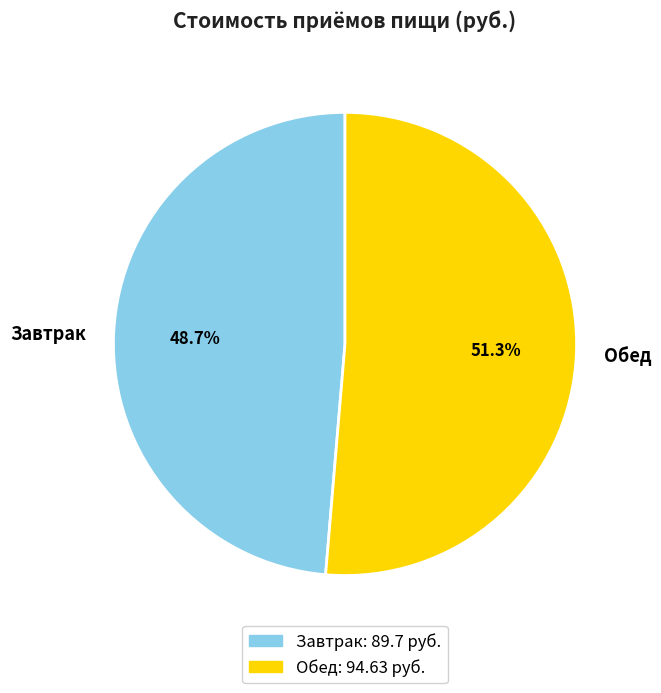

How many slices are in this pie chart?

2